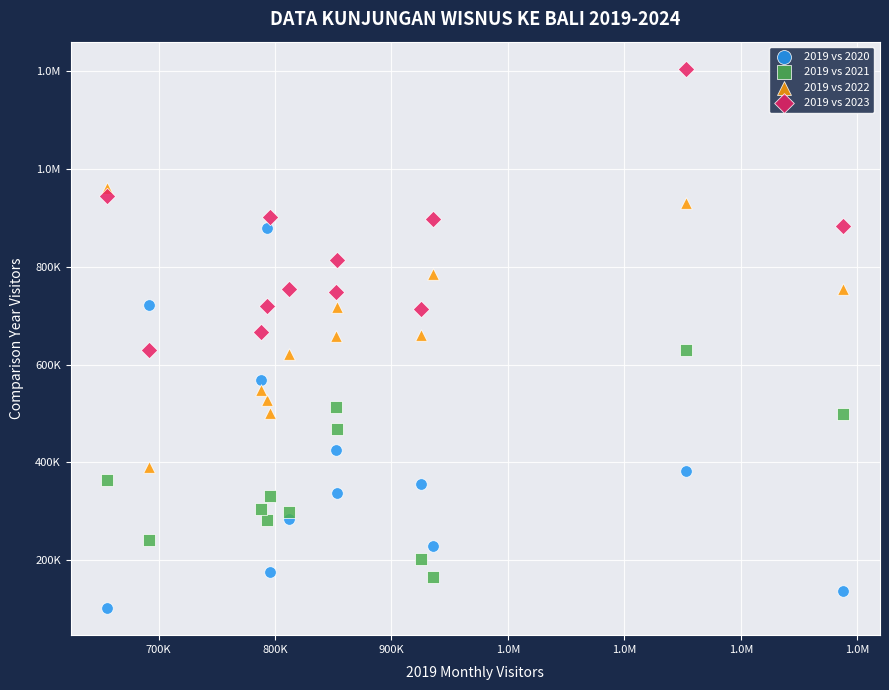

What are all the series names shown in the legend?

2019 vs 2020, 2019 vs 2021, 2019 vs 2022, 2019 vs 2023